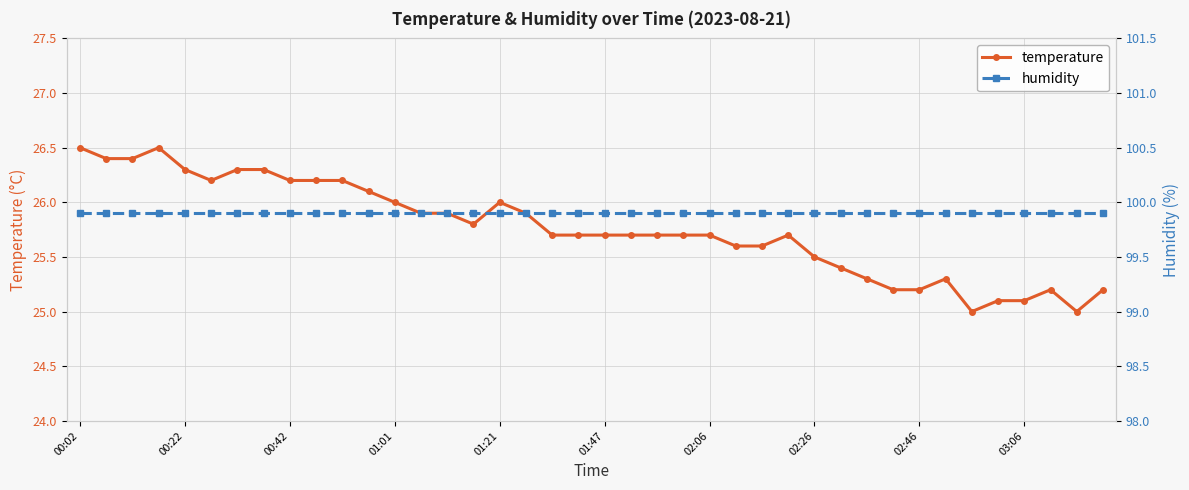

True or false: temperature and humidity intersect in this chart.

False